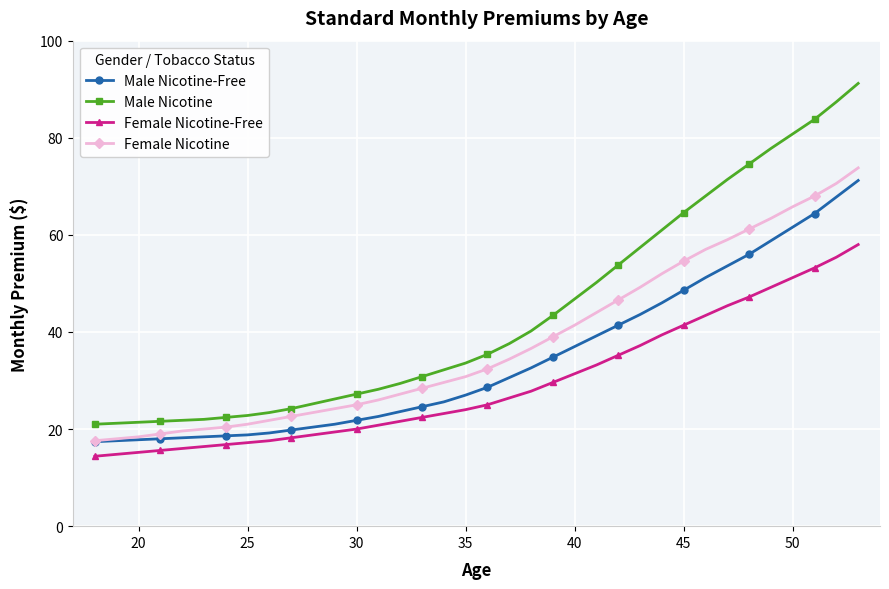

True or false: Male Nicotine and Female Nicotine-Free cross at least once.

False